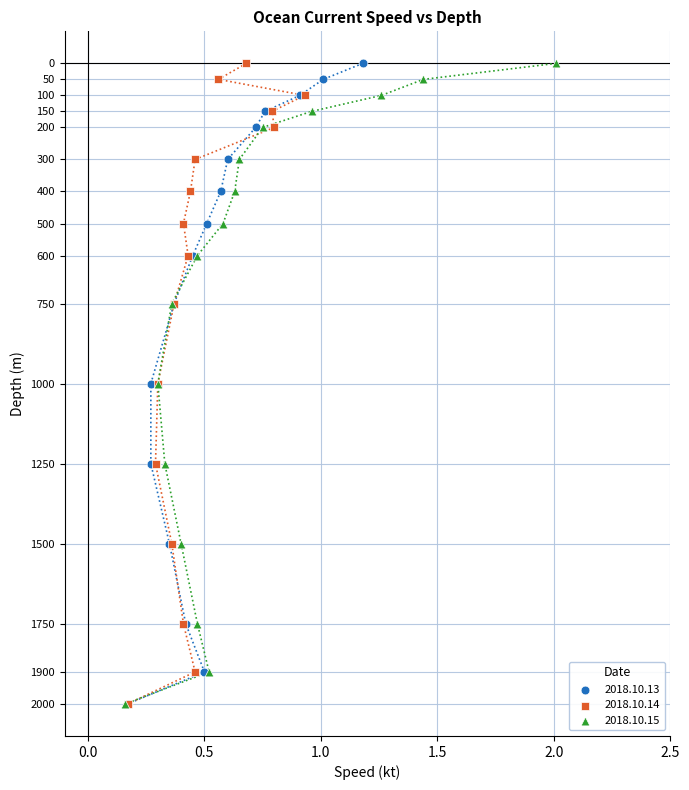

What are all the series names shown in the legend?

2018.10.13, 2018.10.14, 2018.10.15